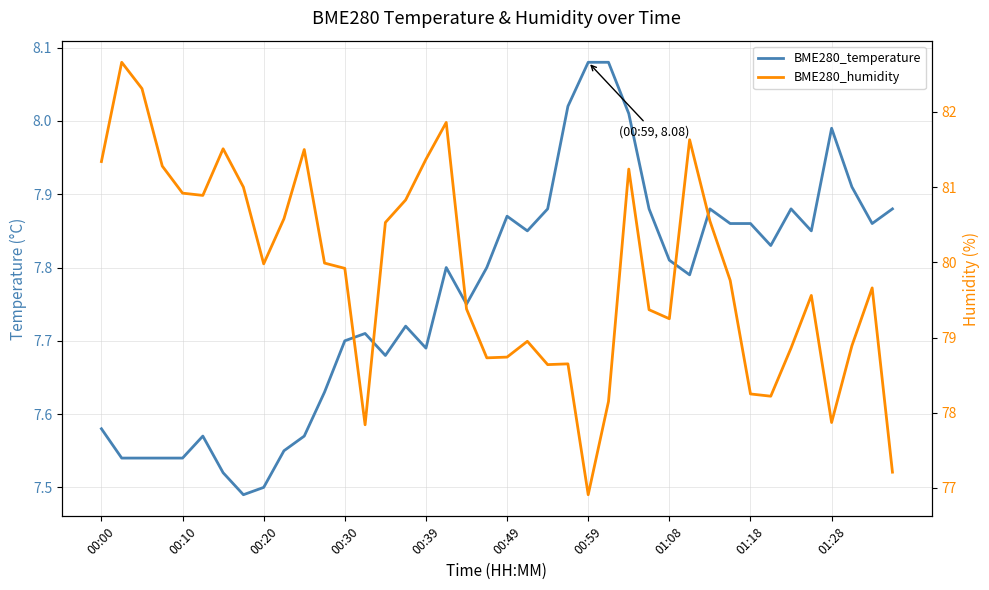

At 31, list the series in order from smallest to largest.

BME280_temperature, BME280_humidity